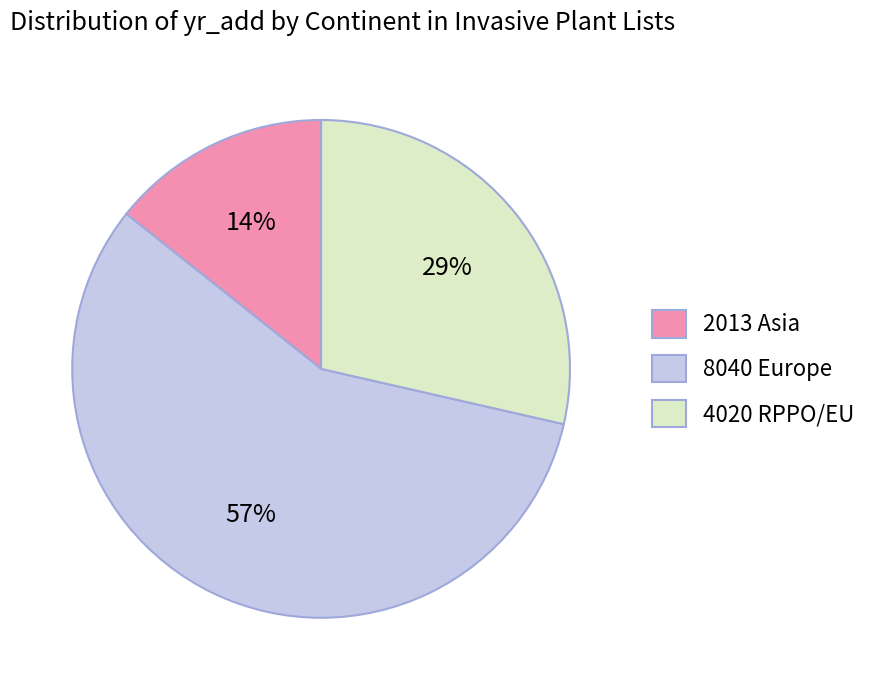

Is there any slice that represents more than half of the pie?

Yes